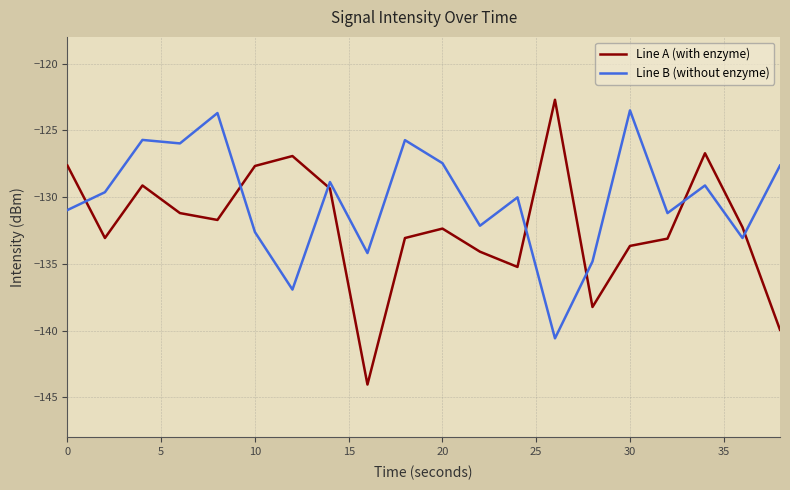

What is the average value of the Line A (with enzyme) series?

-132.1